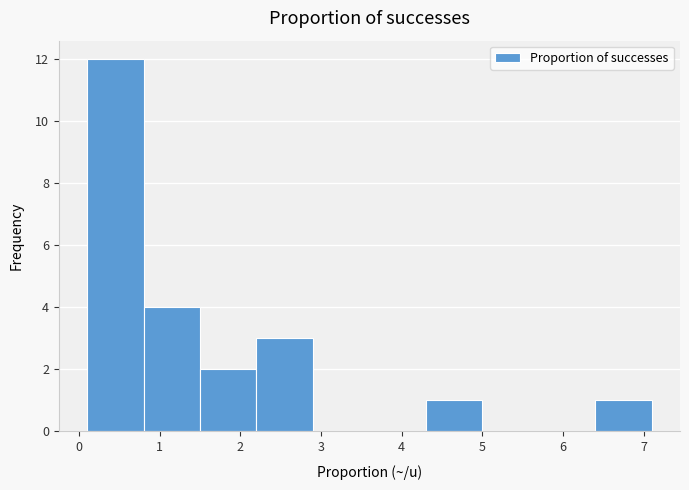

Which range on the x-axis has the tallest bar?

0.1 to 0.8